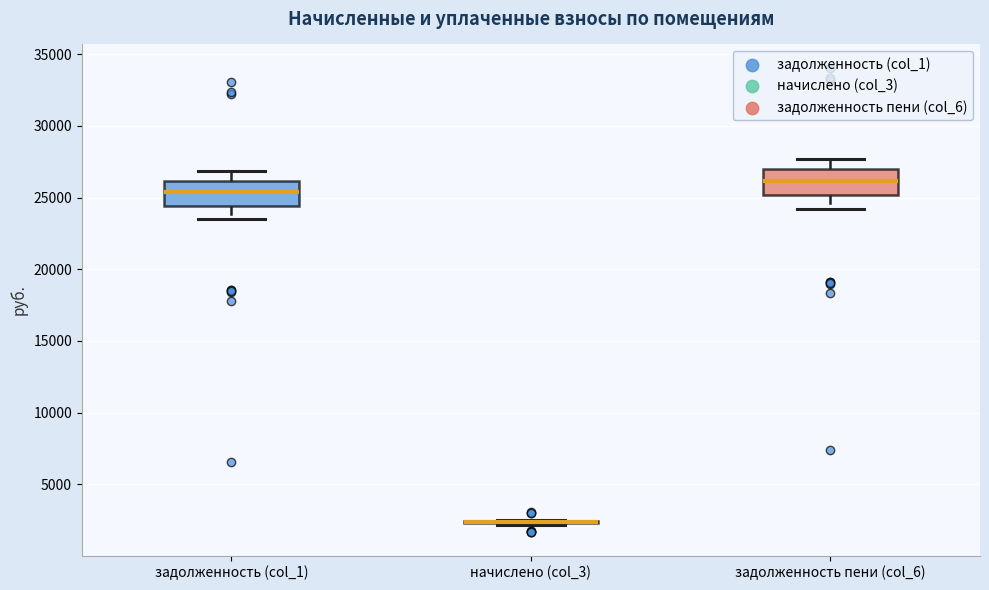

Reading left to right, transcribe this box plot: for each box, give where its median line is, the range the box spans, and where its two whiskers end, as read against the y-axis. The values are not printed on the chart, so give them approximately, as read against the axis.

задолженность (col_1): median 25500, box 24500 to 26000, whiskers 23500 to 27000
начислено (col_3): box collapsed to a line at 2500, whiskers 2000 to 2500
задолженность пени (col_6): median 26000, box 25000 to 27000, whiskers 24000 to 27500